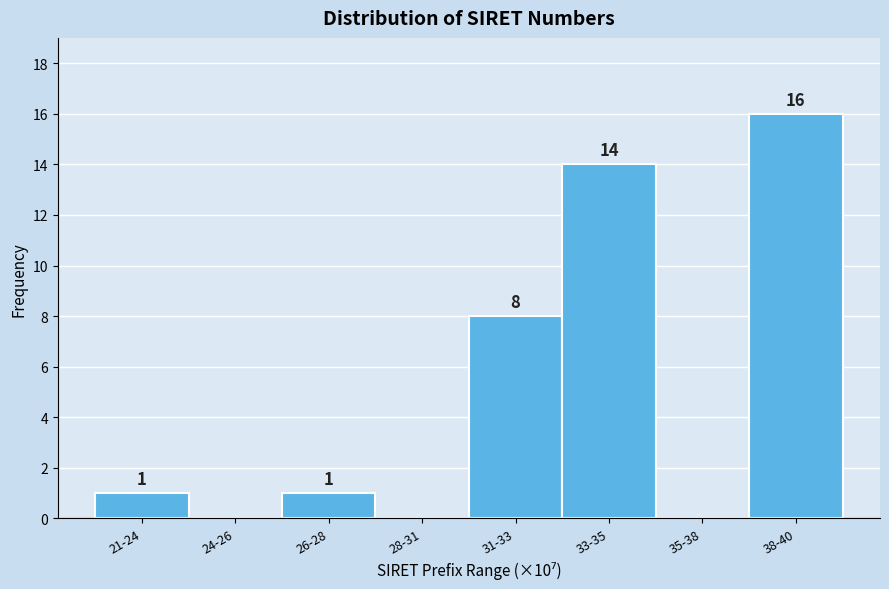

Reading left to right, what are all the values shown in this chart?

21-24=1	24-26=0	26-28=1	28-31=0	31-33=8	33-35=14	35-38=0	38-40=16